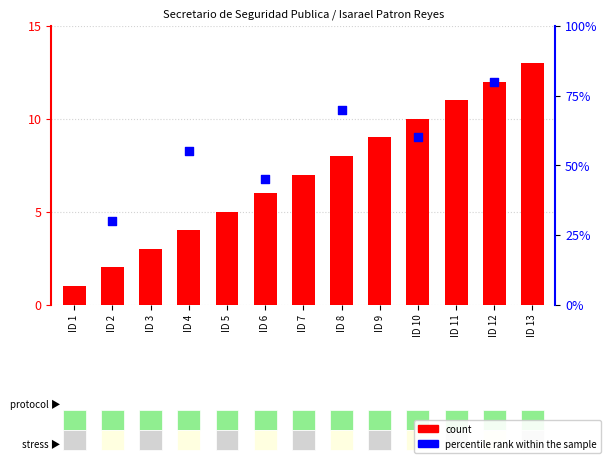

What is the change in value from ID 1 to ID 6?

+5